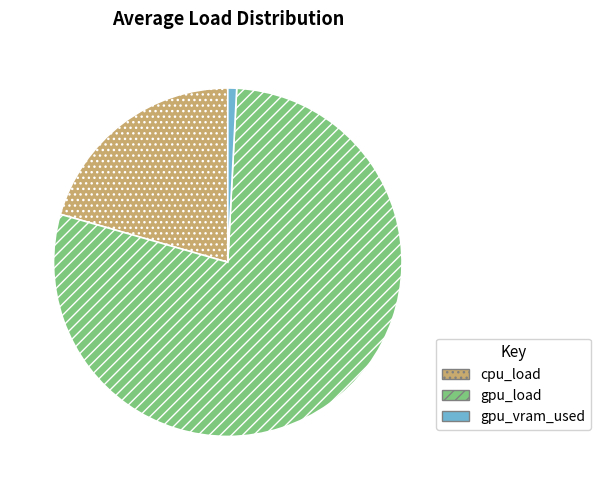

Which category accounts for the majority?

gpu_load